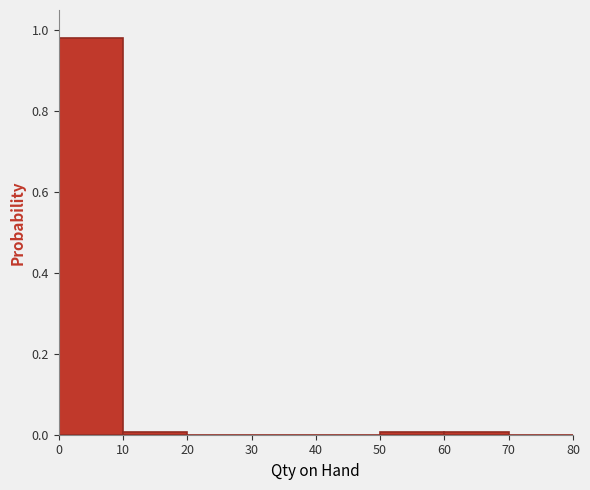

Over which range of the x-axis is the bar tallest?

0 to 10